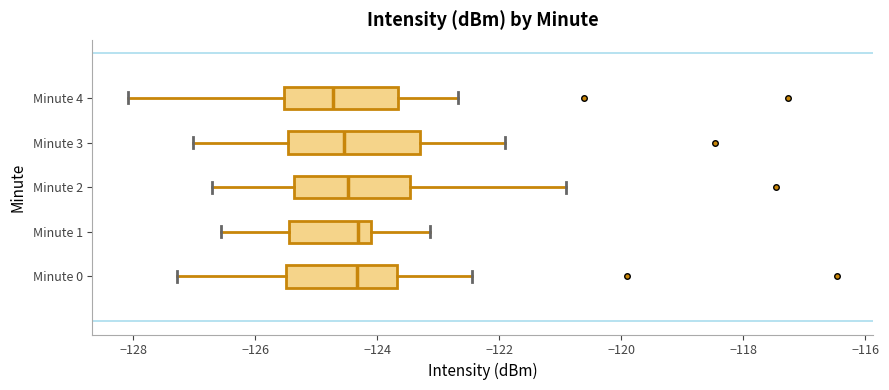

Reading bottom to top, transcribe this box plot: for each box, give where its median line is, the range the box spans, and where its two whiskers end, as read against the x-axis. The values are not printed on the chart, so give them approximately, as read against the axis.

Minute 0: median -124.4, box -125.4 to -123.6, whiskers -127.2 to -122.4
Minute 1: median -124.4, box -125.4 to -124.0, whiskers -126.6 to -123.2
Minute 2: median -124.4, box -125.4 to -123.4, whiskers -126.8 to -121.0
Minute 3: median -124.6, box -125.4 to -123.4, whiskers -127.0 to -122.0
Minute 4: median -124.8, box -125.6 to -123.6, whiskers -128.0 to -122.6